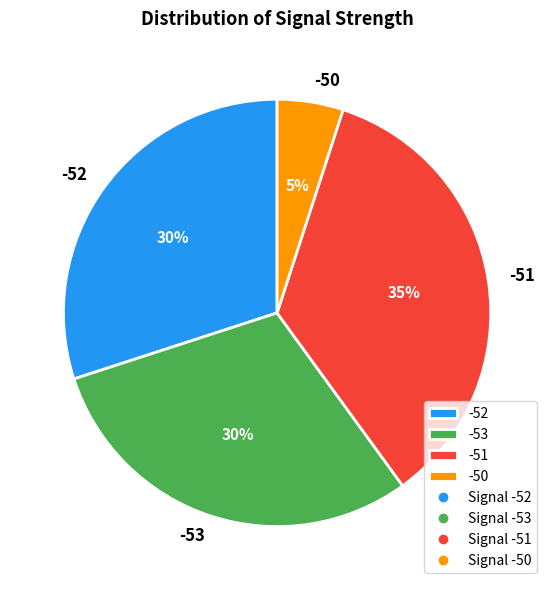

The -50 slice represents 15% of the pie. True or false?

False